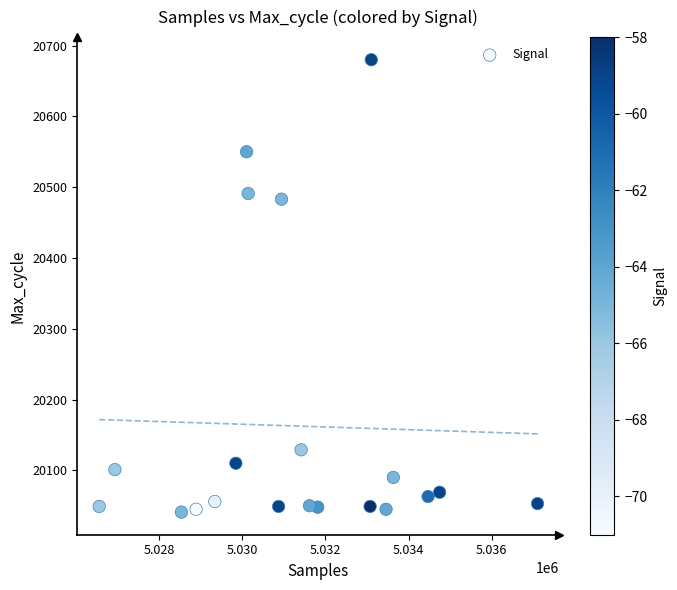

What Y value in the scatter plot is closest to 20360?

20483